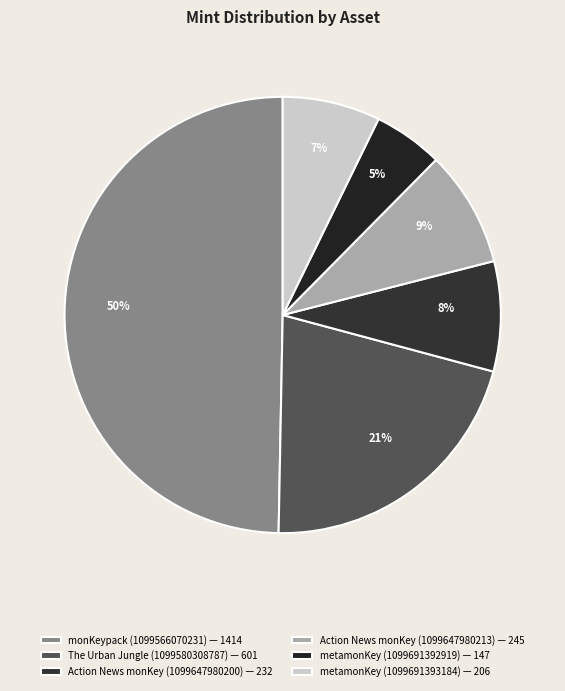

Count the number of slices in the pie.

6